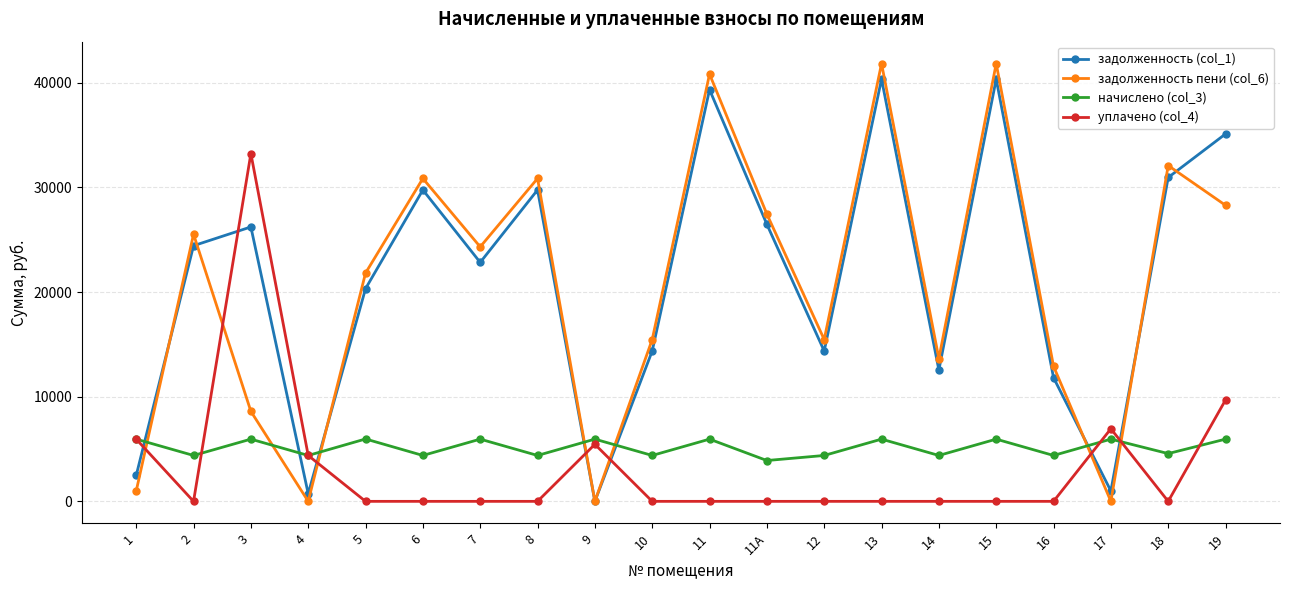

What is the value of the задолженность (col_1) point at the 4th from the left?

730.6